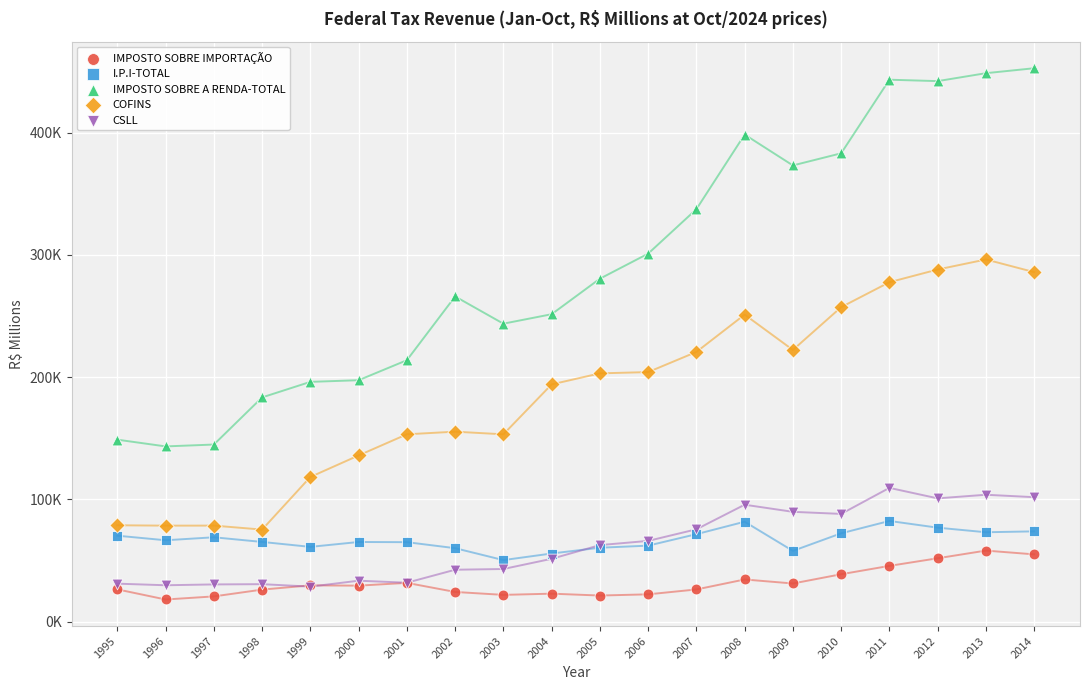

Which series contains the lowest Y value?

IMPOSTO SOBRE IMPORTAÇÃO